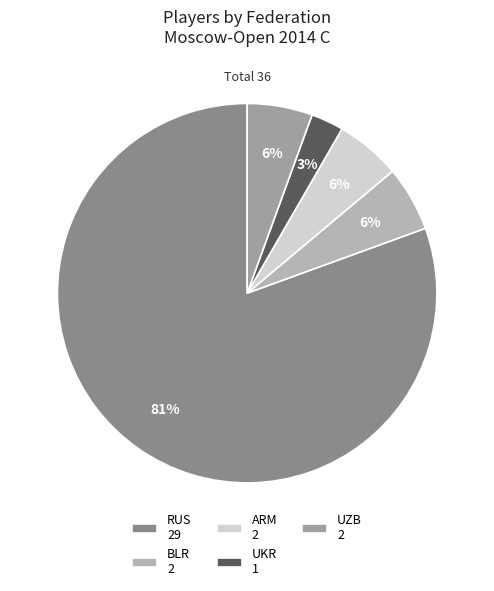

Count the number of slices in the pie.

5